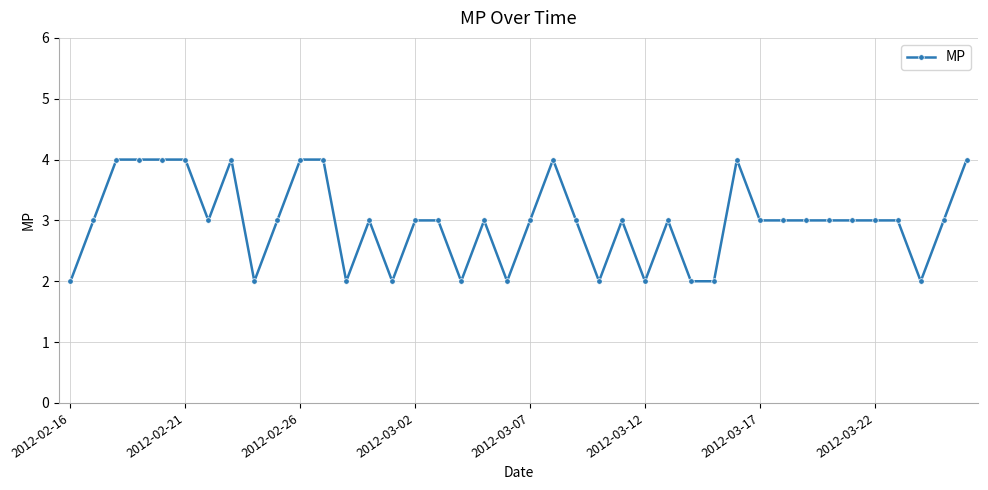

What is the value of the 19th point from the left?

3